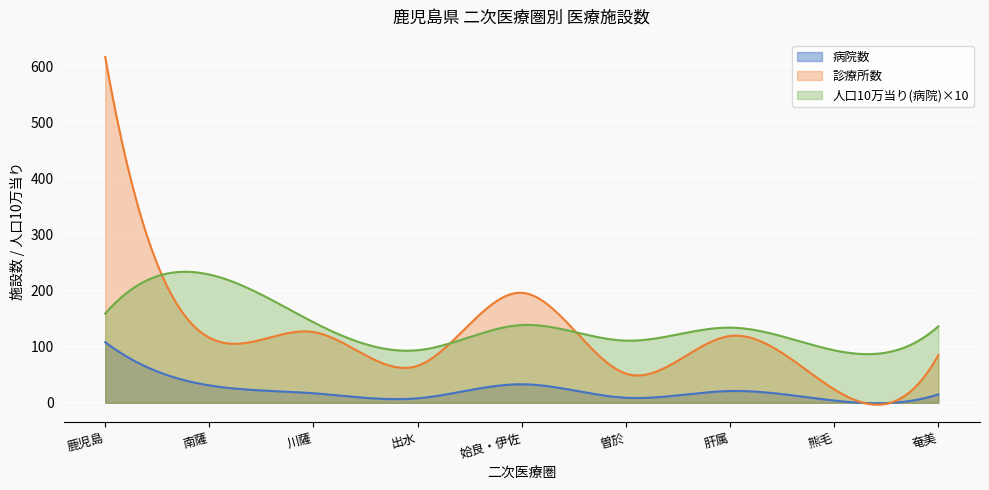

At which category does 病院数 reach its first local peak?

姶良・伊佐